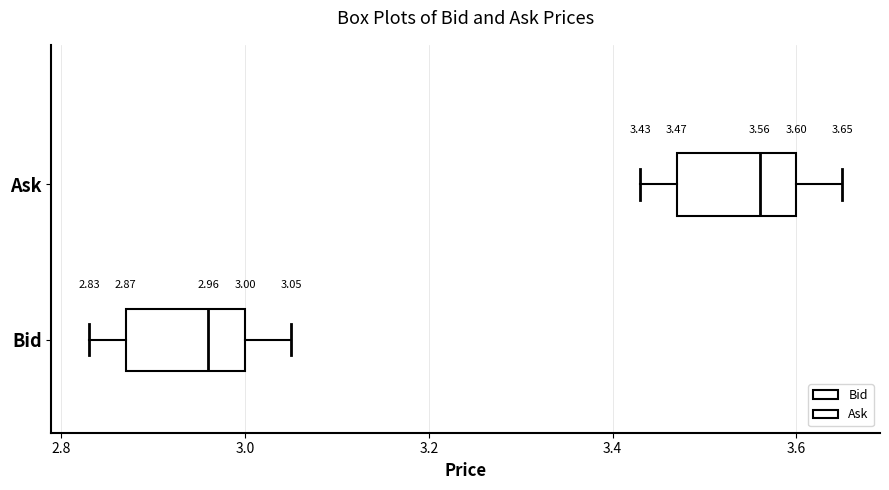

Which box's median line is the furthest to the left?

Bid